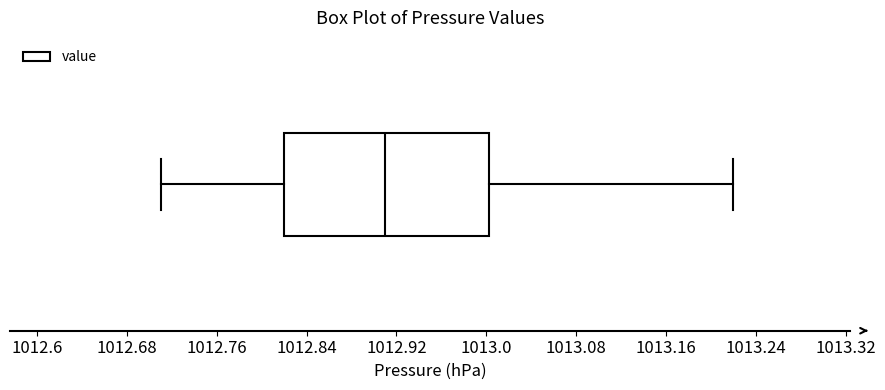

Read this box plot against the x-axis: the position of the median line, the range covered by the box, and the ends of both whiskers. The values are not printed on the chart, so give them approximately, as read against the axis.

median 1012.91, box 1012.82 to 1013.00, whiskers 1012.71 to 1013.22